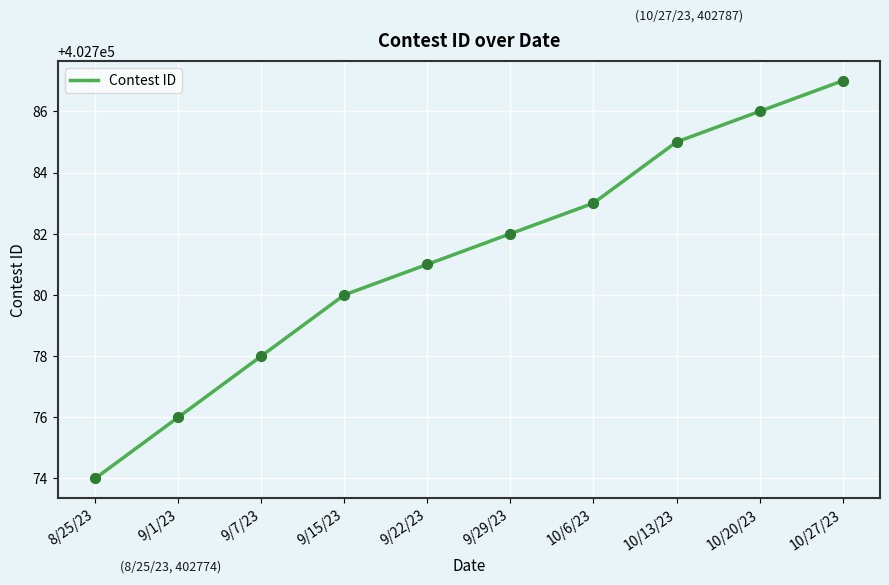

What is the change in value from 9/7/23 to 9/22/23?

+3